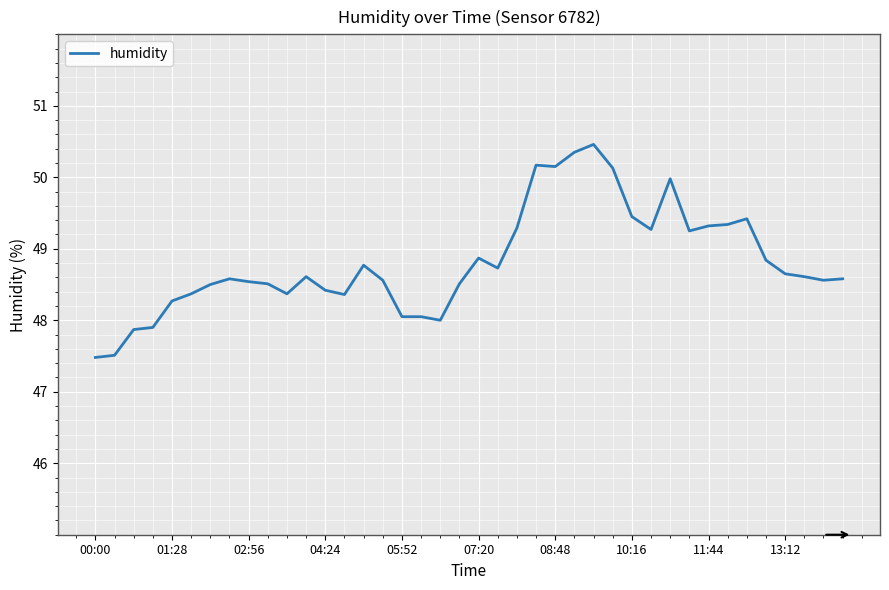

What is the smallest value displayed?

47.5